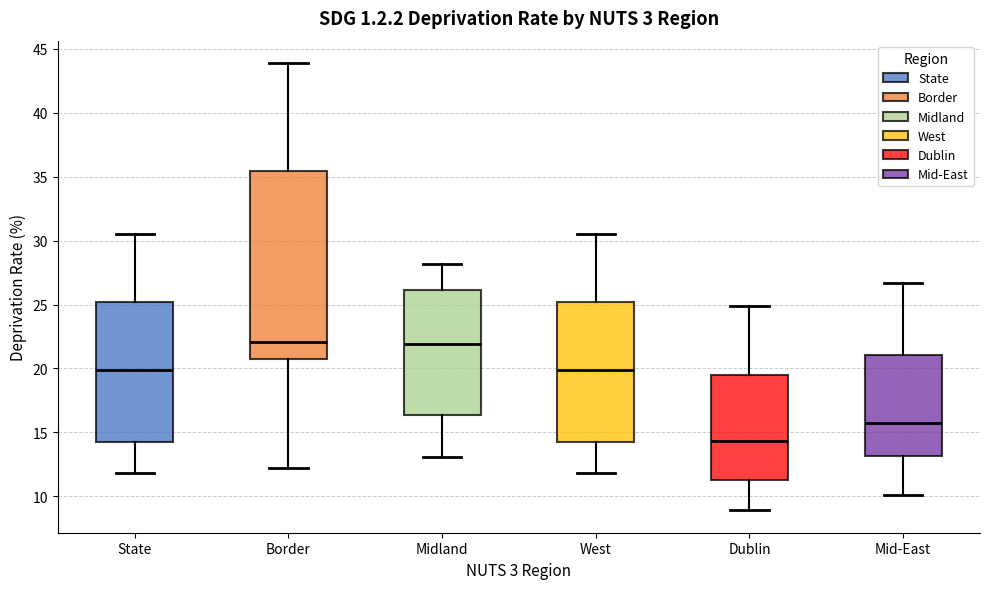

Reading left to right, transcribe this box plot: for each box, give where its median line is, the range the box spans, and where its two whiskers end, as read against the y-axis. The values are not printed on the chart, so give them approximately, as read against the axis.

State: median 20.0, box 14.5 to 25.0, whiskers 12.0 to 30.5
Border: median 22.0, box 21.0 to 35.5, whiskers 12.0 to 44.0
Midland: median 22.0, box 16.5 to 26.0, whiskers 13.0 to 28.0
West: median 20.0, box 14.5 to 25.0, whiskers 12.0 to 30.5
Dublin: median 14.5, box 11.5 to 19.5, whiskers 9.0 to 25.0
Mid-East: median 16.0, box 13.0 to 21.0, whiskers 10.0 to 26.5